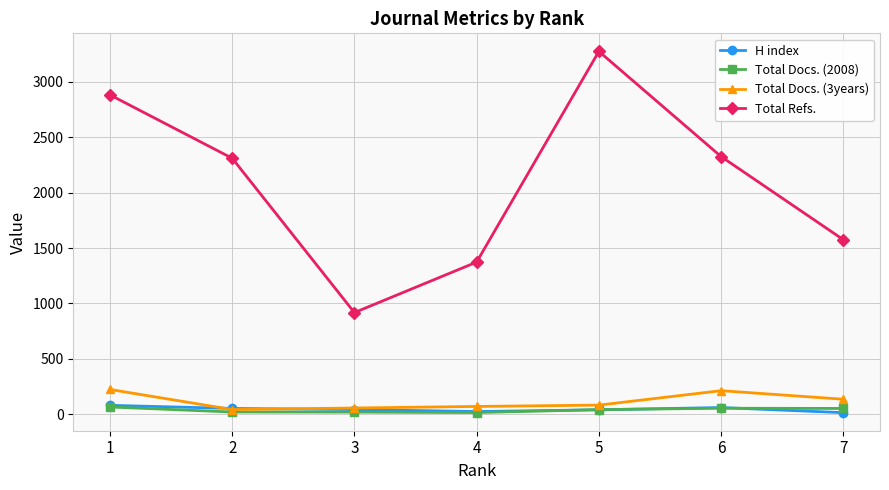

True or false: Total Docs. (3years) and Total Refs. intersect in this chart.

False